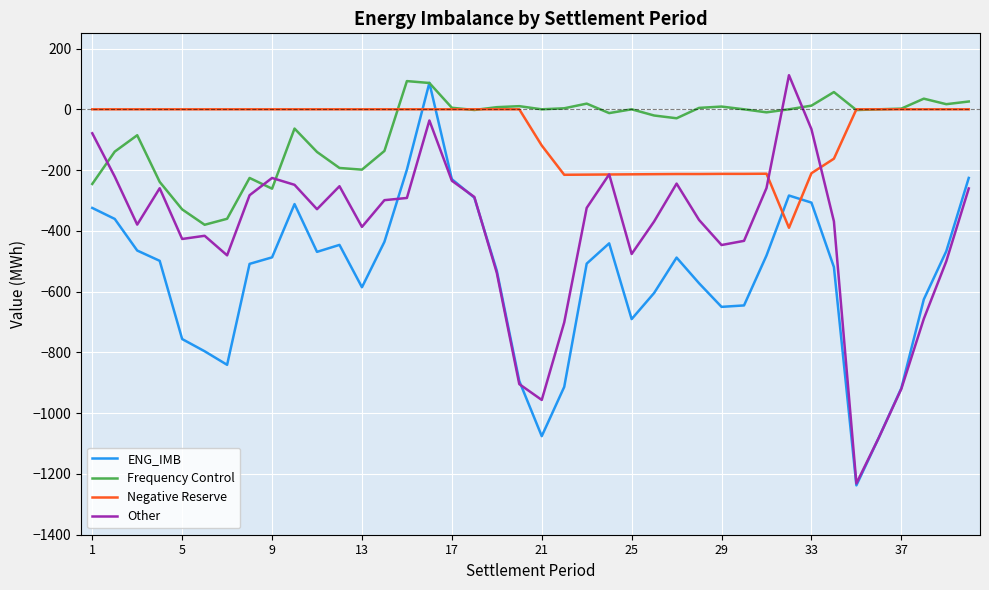

How many values in Other are above zero?

1